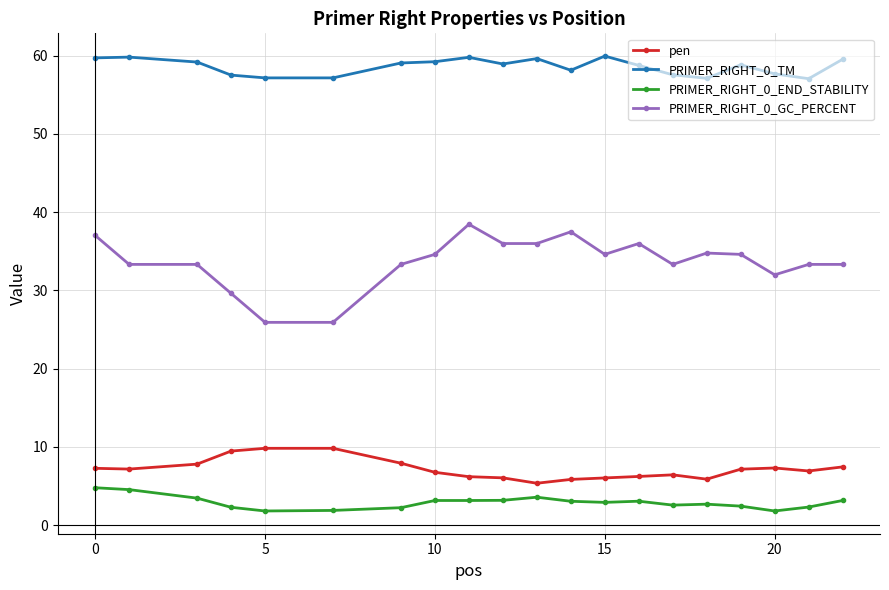

True or false: PRIMER_RIGHT_0_GC_PERCENT and pen cross at least once.

False